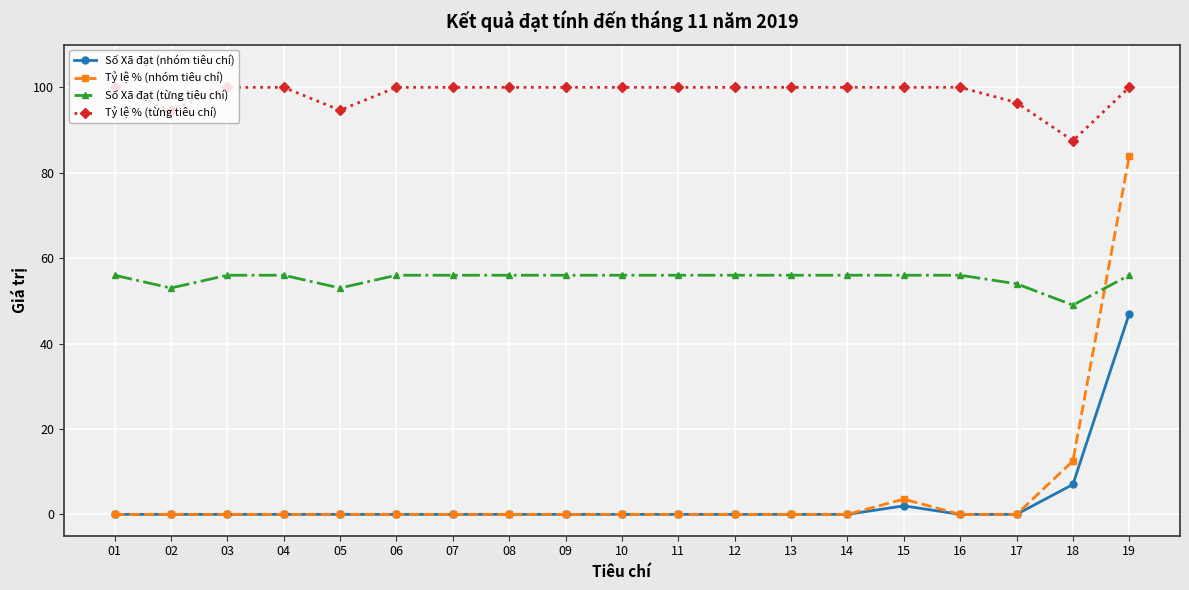

True or false: Số Xã đạt (từng tiêu chí) and Số Xã đạt (nhóm tiêu chí) cross at least once.

False